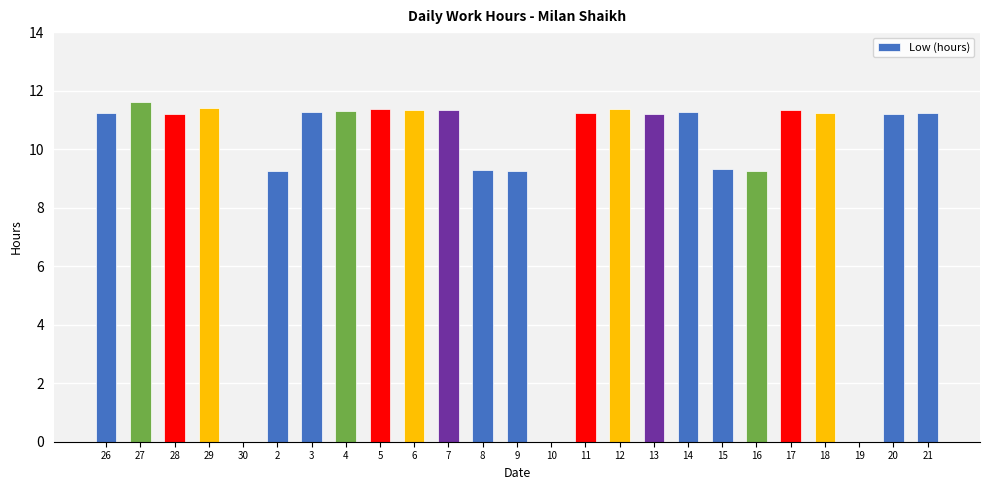

True or false: the data shows 9.3 at 9.

True